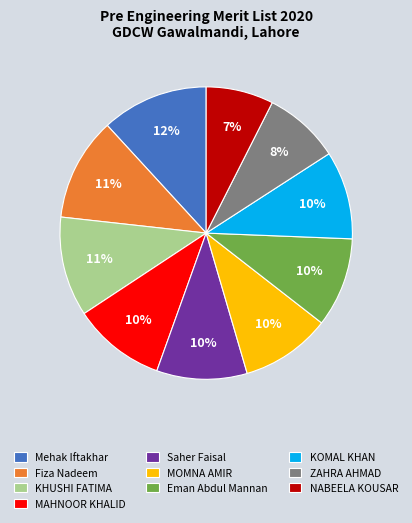

Is KHUSHI FATIMA the majority of the pie?

No